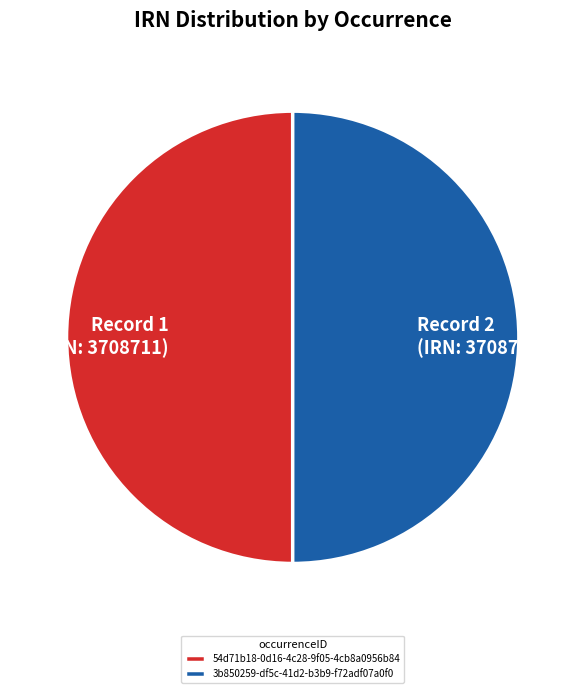

Count the number of slices in the pie.

2